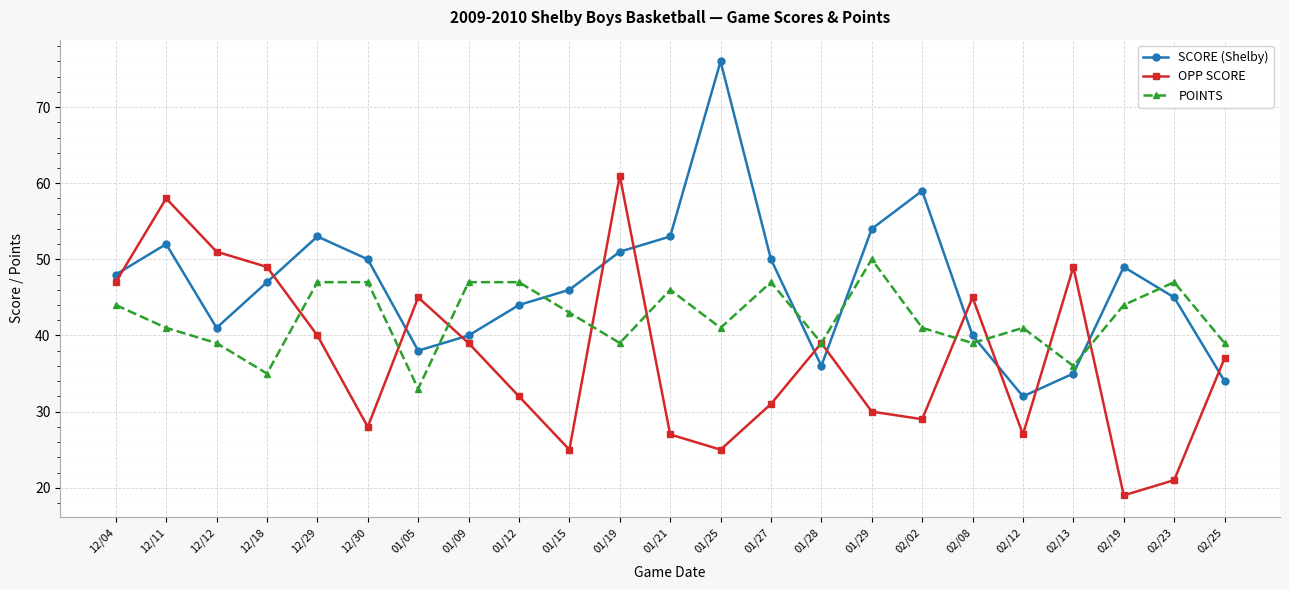

What is the approximate value of POINTS at 12/04?

44